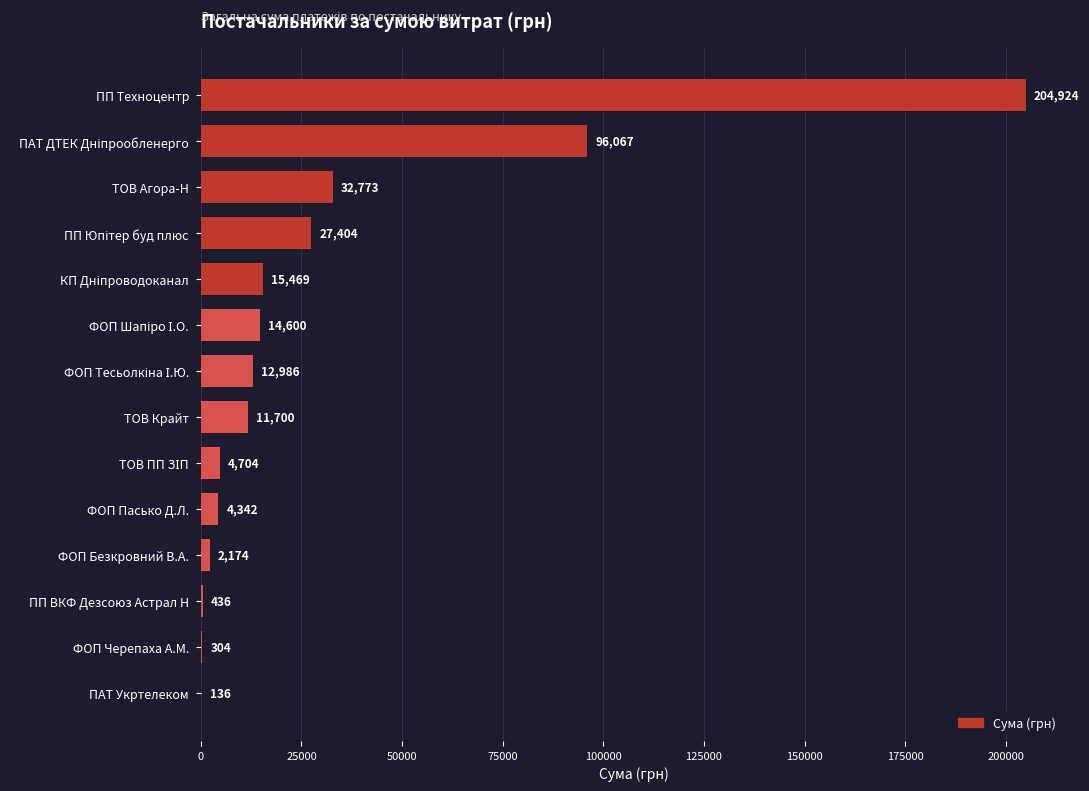

Between ТОВ Агора-Н and ФОП Черепаха А.М., which is larger?

ТОВ Агора-Н